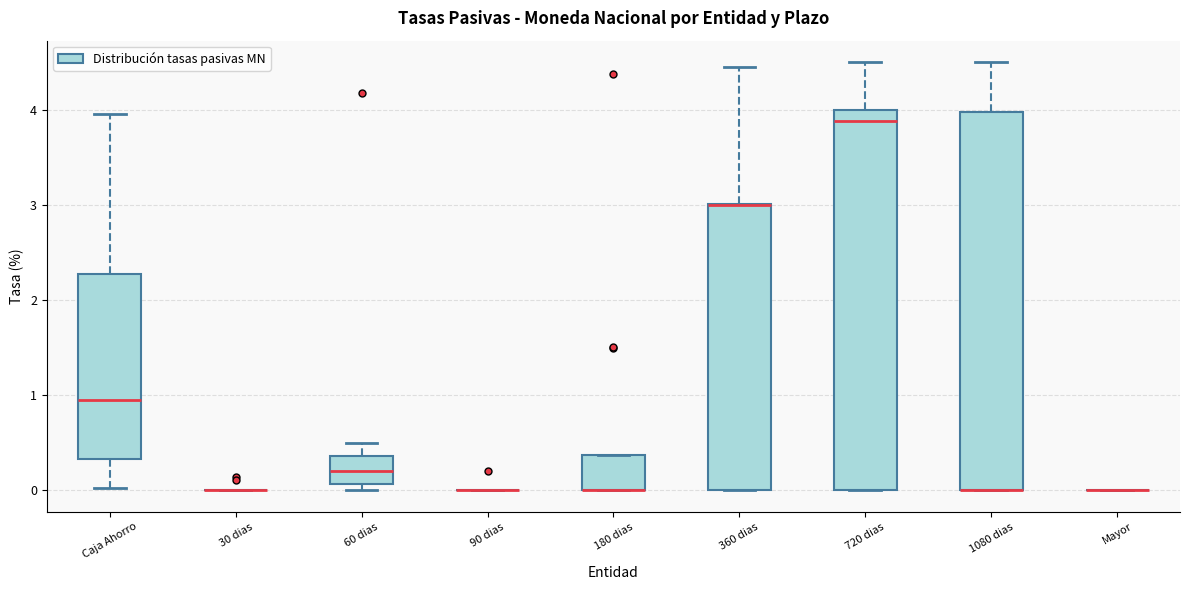

Where does the upper whisker of the box for 1080 dias end on the y-axis? The values are not printed on the chart, so give them approximately, as read against the axis.

4.5